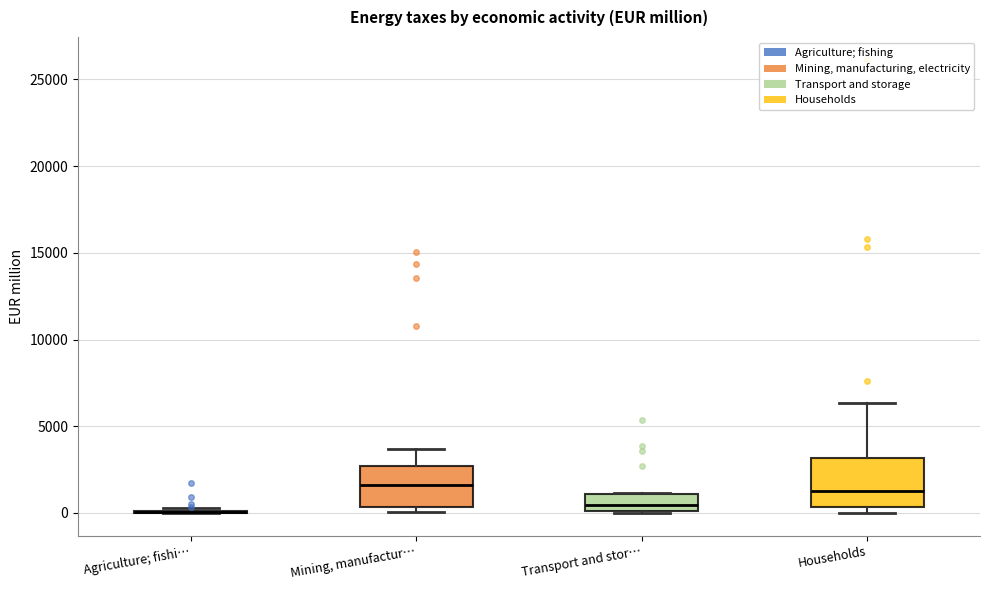

Reading left to right, transcribe this box plot: for each box, give where its median line is, the range the box spans, and where its two whiskers end, as read against the y-axis. The values are not printed on the chart, so give them approximately, as read against the axis.

Agriculture; fishi…: box collapsed to a line at 0, whiskers 0 to 500
Mining, manufactur…: median 1500, box 500 to 2500, whiskers 0 to 3500
Transport and stor…: median 500, box 0 to 1000, whiskers 0 to 1000
Households: median 1500, box 500 to 3000, whiskers 0 to 6500